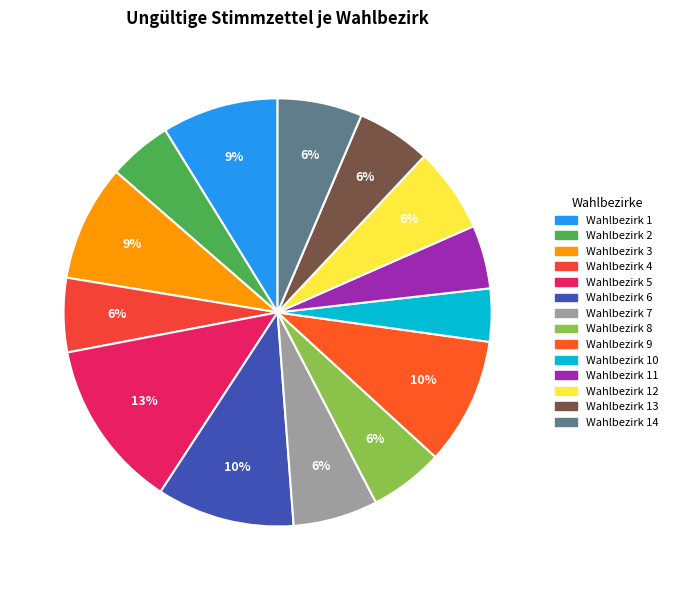

Is it true that Wahlbezirk 13 is 16% of the pie?

False